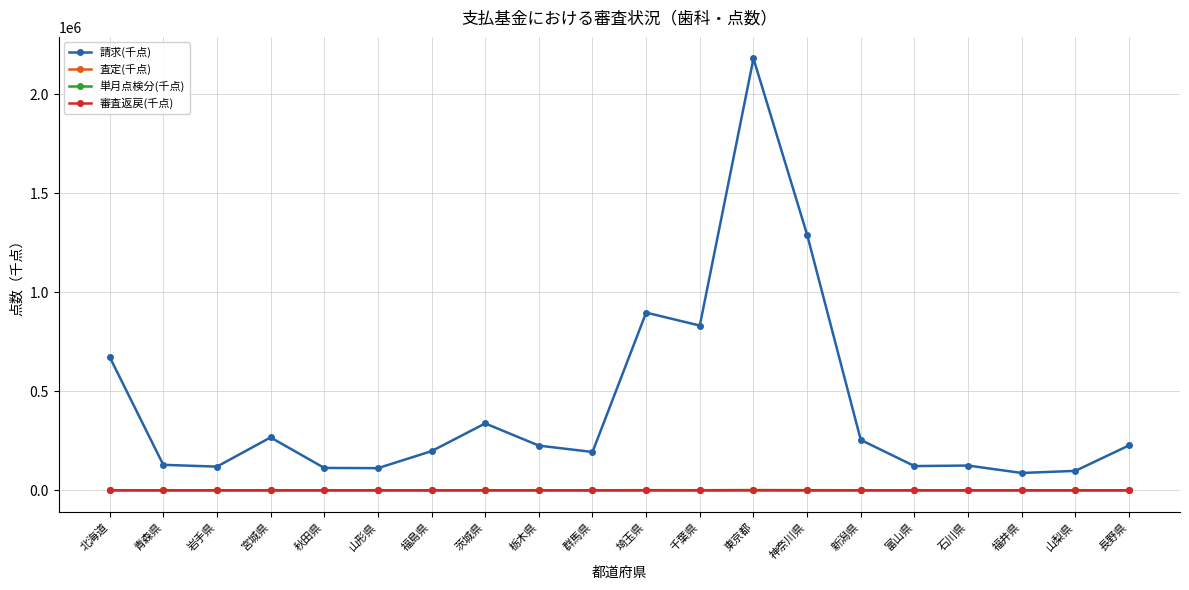

Which series has the largest range (max minus min)?

請求(千点)